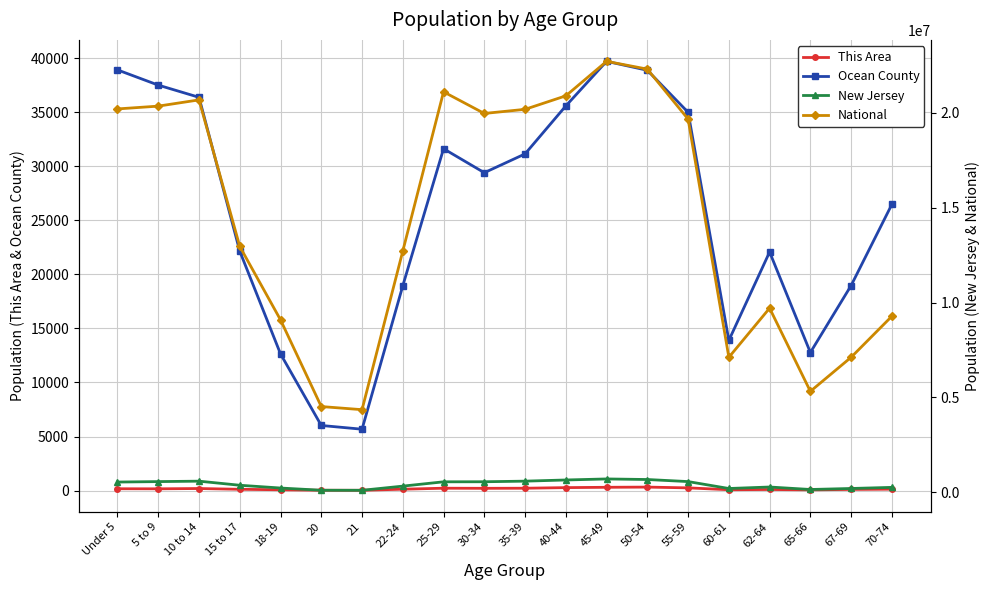

What are all the series names shown in the legend?

This Area, Ocean County, New Jersey, National